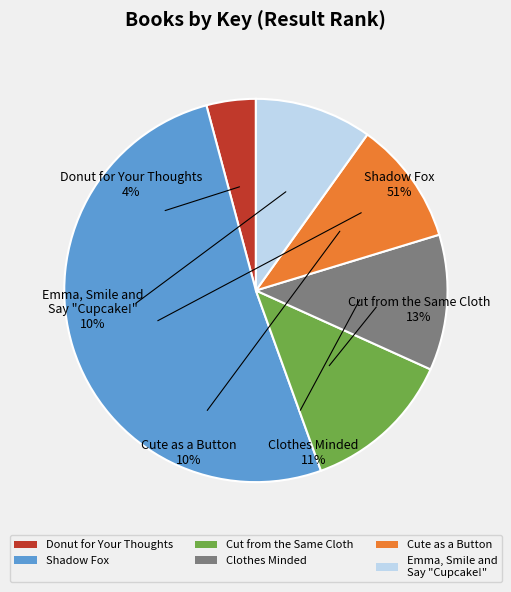

True or false: Clothes Minded accounts for 11% of the total.

True